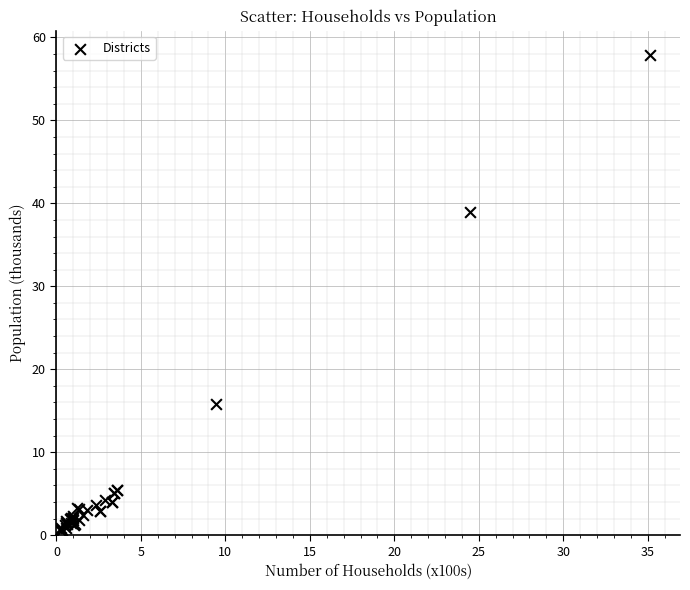

What Y value in the scatter plot is closest to 29?

38.9